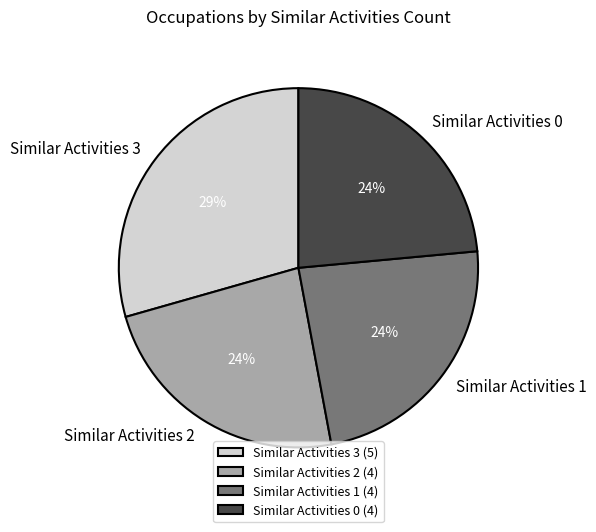

The Similar Activities 3 slice represents 29% of the pie. True or false?

True